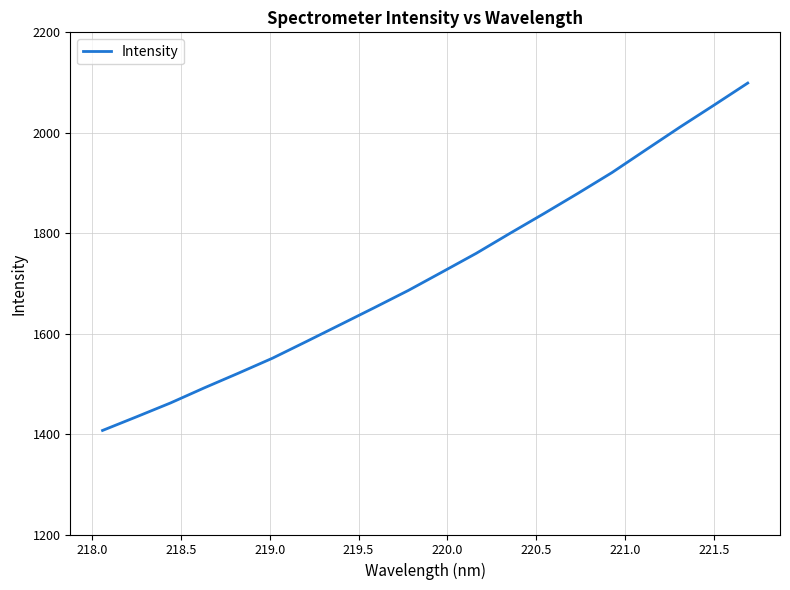

What is the difference between the maximum and minimum values?

691.8